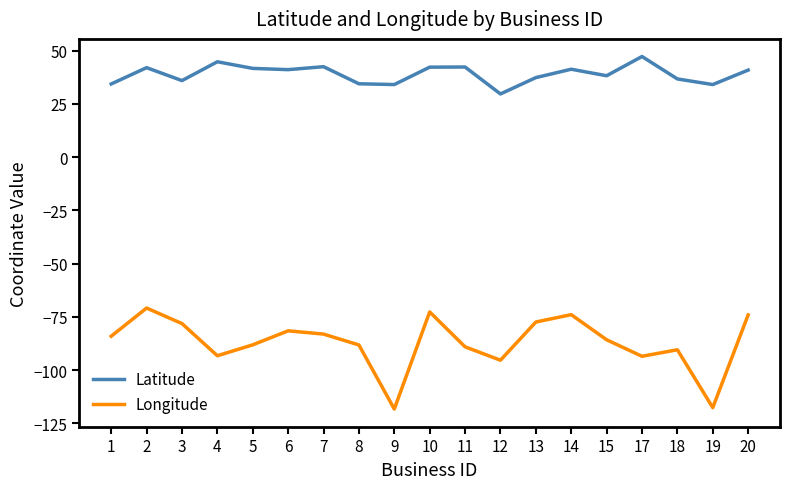

Which series has the largest range (max minus min)?

Longitude